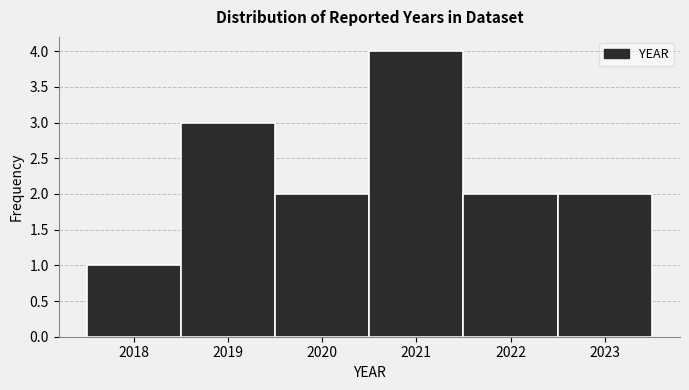

Reading left to right, list every bar in this chart as the range it spans on the x-axis followed by its height. The values are not printed on the chart, so give them approximately, as read against the axis.

2017.5 to 2018.5: 1
2018.5 to 2019.5: 3
2019.5 to 2020.5: 2
2020.5 to 2021.5: 4
2021.5 to 2022.5: 2
2022.5 to 2023.5: 2